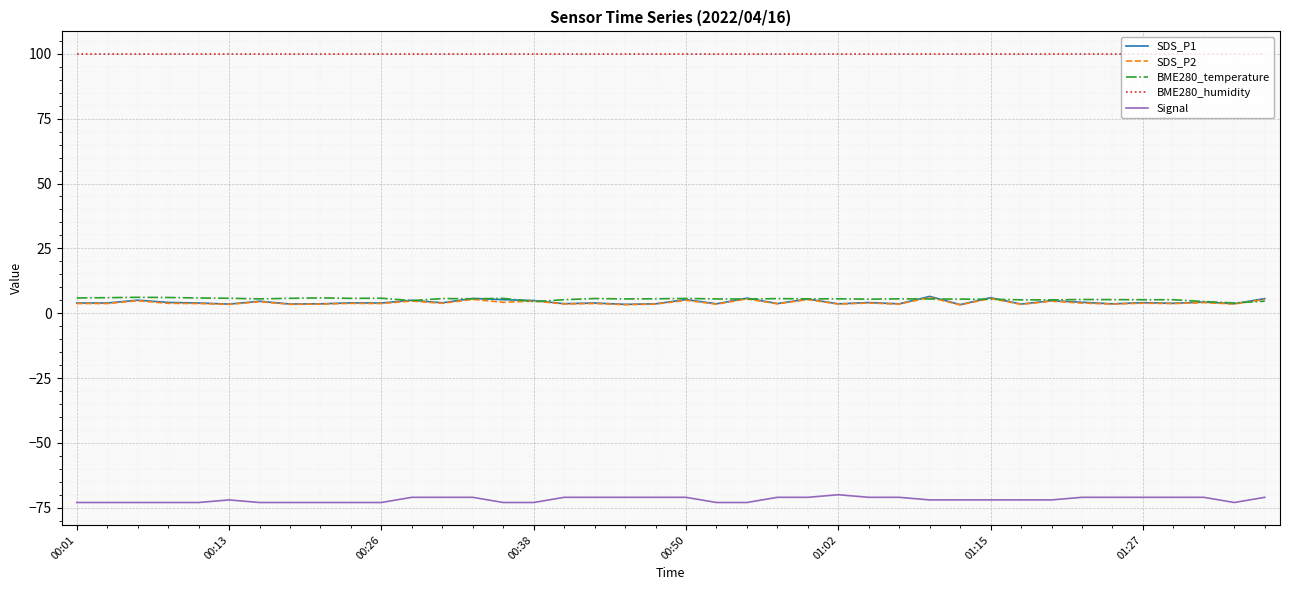

What is the maximum value for SDS_P2?

6.1